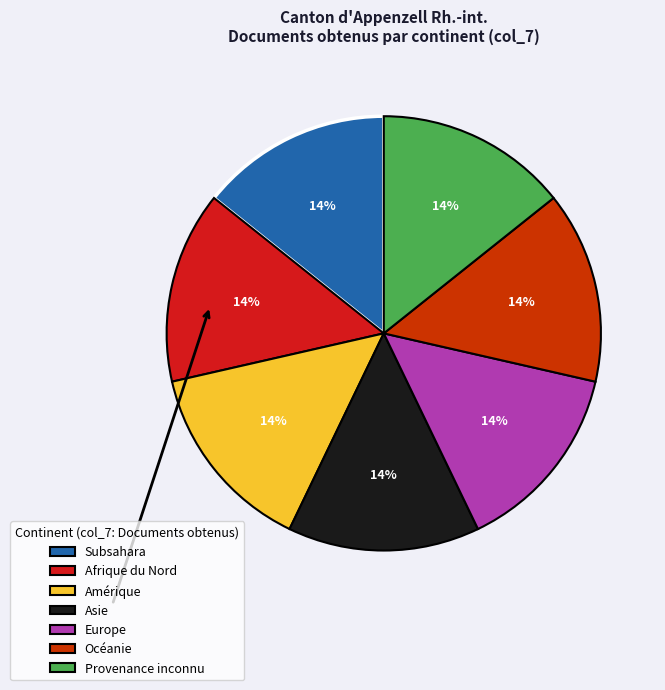

Does Subsahara represent more than half of the total?

No